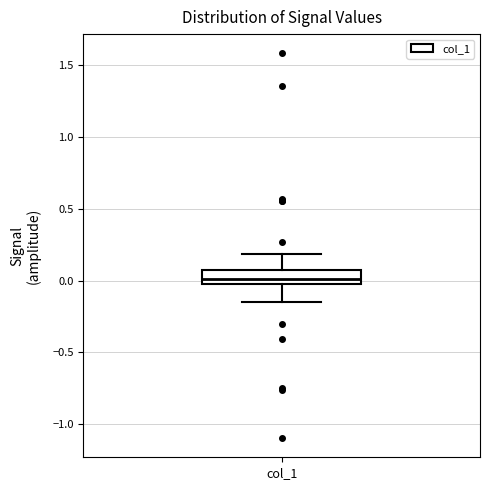

Where is the lower edge of the box for col_1 on the y-axis? The values are not printed on the chart, so give them approximately, as read against the axis.

0.00